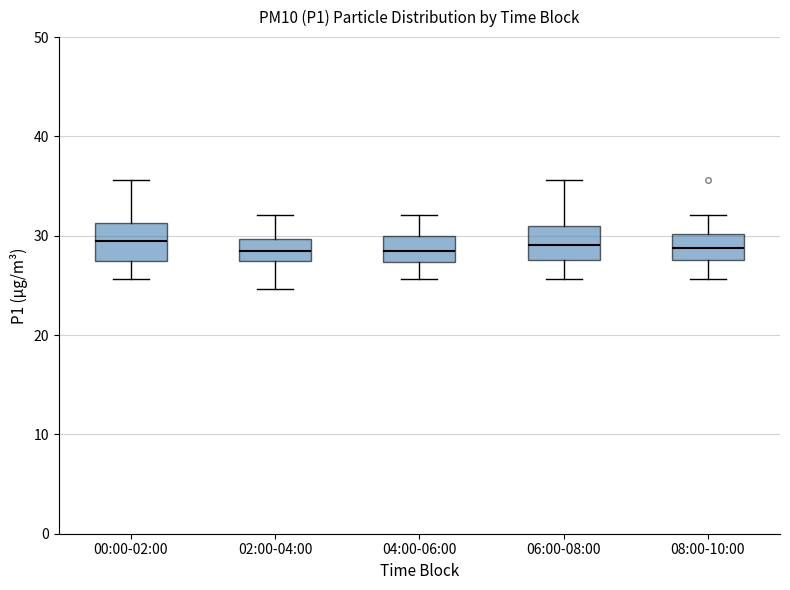

Reading left to right, transcribe this box plot: for each box, give where its median line is, the range the box spans, and where its two whiskers end, as read against the y-axis. The values are not printed on the chart, so give them approximately, as read against the axis.

00:00-02:00: median 29, box 27 to 31, whiskers 26 to 36
02:00-04:00: median 28, box 27 to 30, whiskers 25 to 32
04:00-06:00: median 28, box 27 to 30, whiskers 26 to 32
06:00-08:00: median 29, box 28 to 31, whiskers 26 to 36
08:00-10:00: median 29, box 28 to 30, whiskers 26 to 32